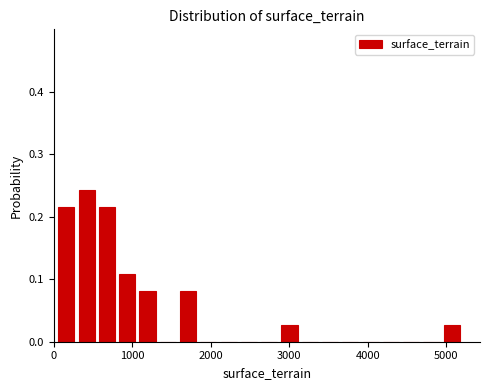

Read against the x-axis, roughly where is the centre of the tallest bar?

400